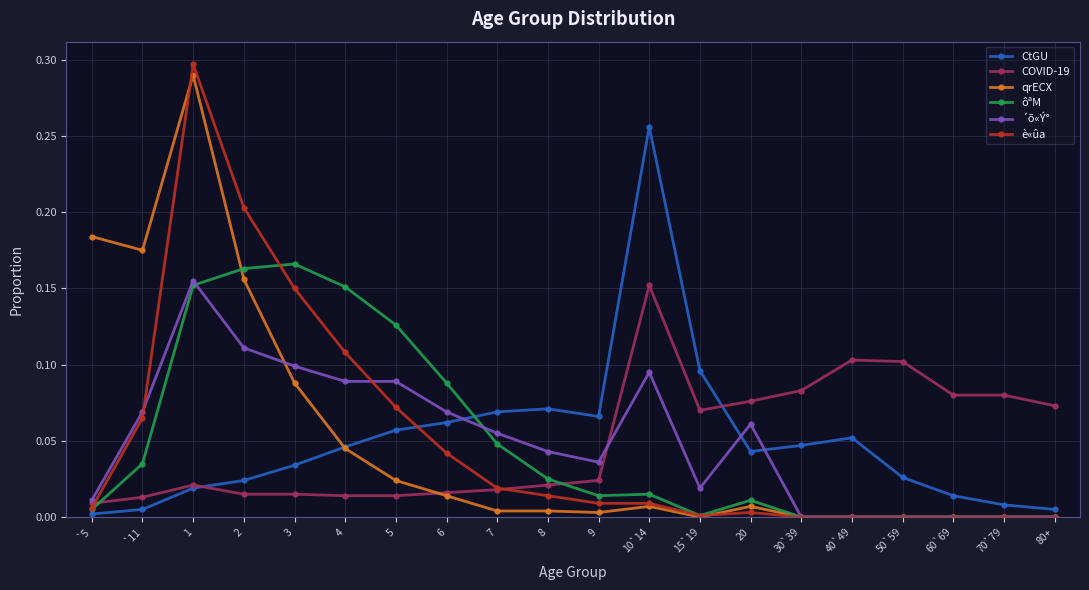

Is the value of ´õ«Ý° at 10`14 greater than the value of COVID-19 at 40`49?

No